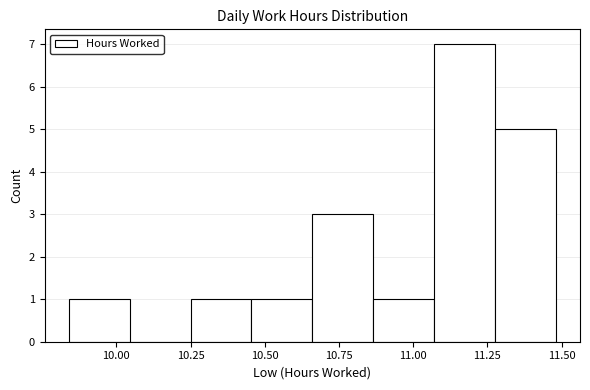

What is the height of the bar covering 10.865 to 11.070 on the x-axis? Neither the bar edges nor the heights are printed on the chart, so give them approximately, as read against the axes.

1